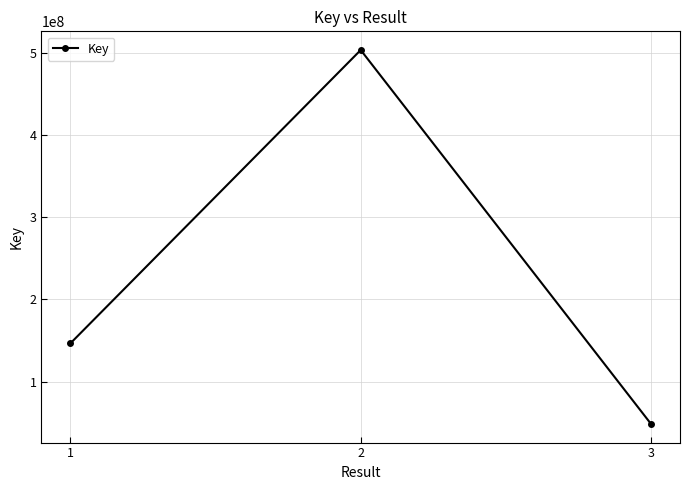

How many lines are shown in the chart?

1